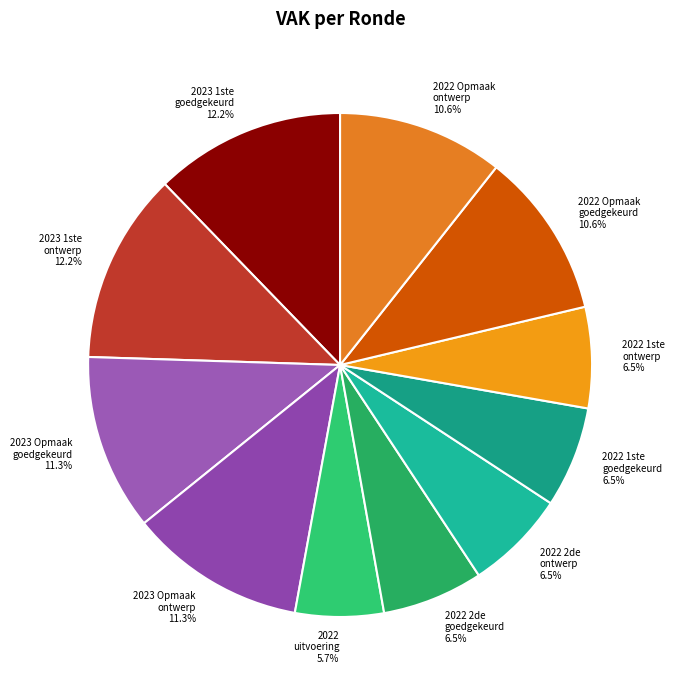

To the nearest percent, what is the difference between the largest and smallest slice percentages?

7%